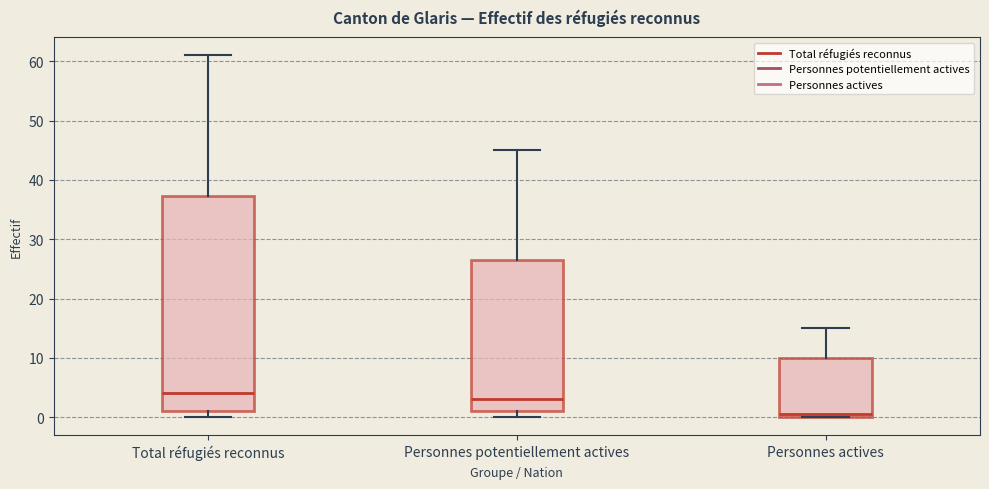

Which box has the highest median line?

Total réfugiés reconnus